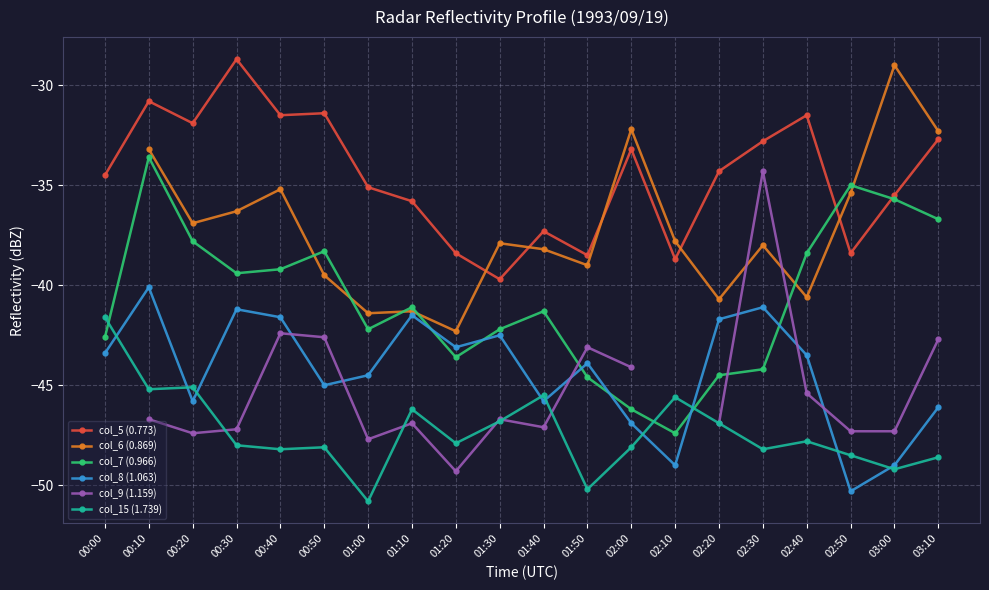

What are all the series names shown in the legend?

col_5 (0.773), col_6 (0.869), col_7 (0.966), col_8 (1.063), col_9 (1.159), col_15 (1.739)